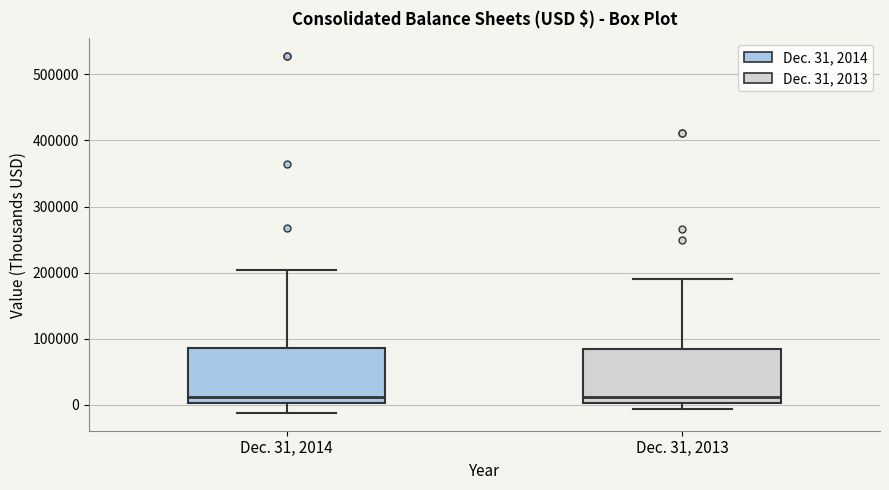

Where does the upper whisker of the box for Dec. 31, 2014 end on the y-axis? The values are not printed on the chart, so give them approximately, as read against the axis.

200000